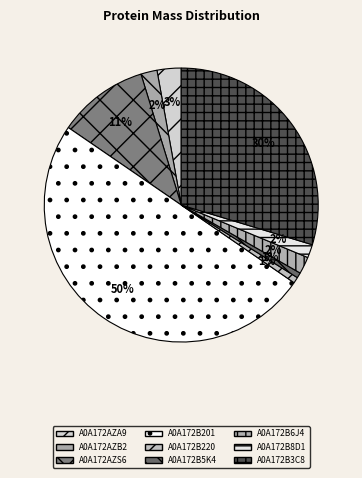

To the nearest percent, what percentage of the pie is A0A172AZS6?

11%